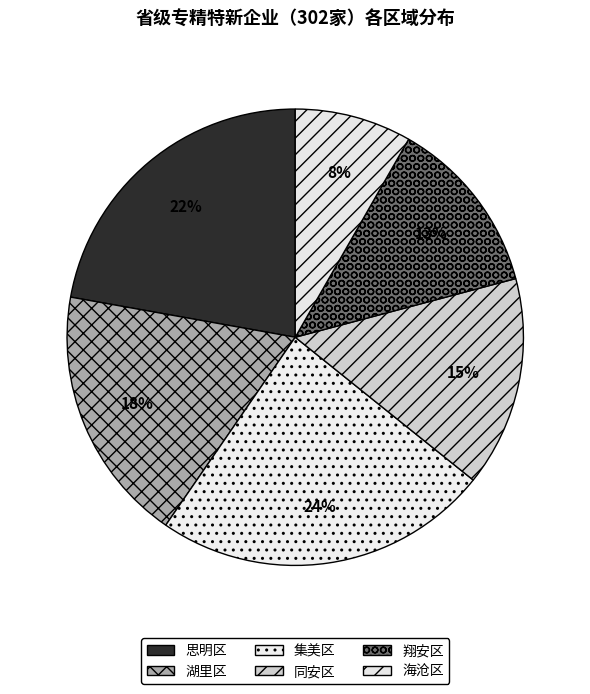

How many segments does this pie chart have?

6